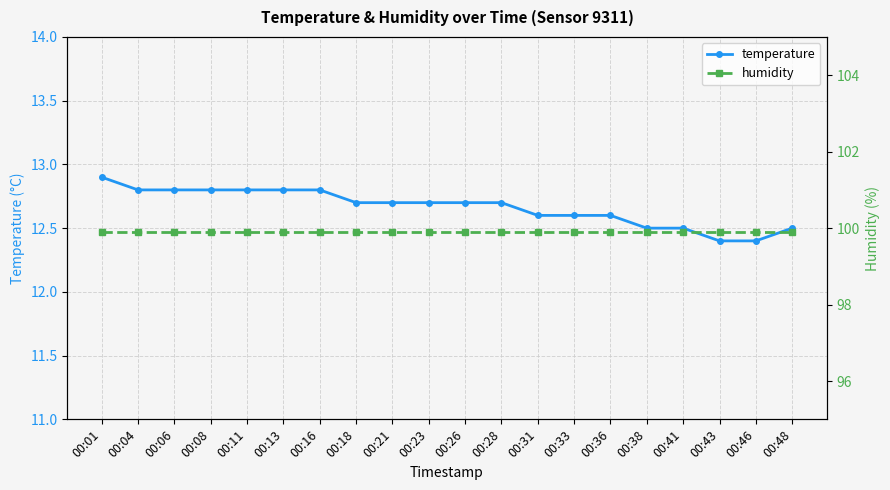

At which label is temperature closest to 12?

00:43